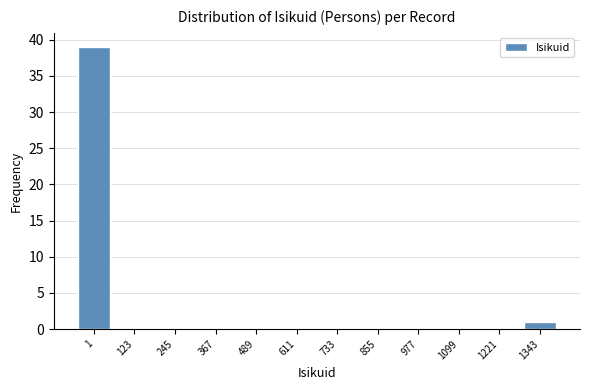

Reading right to left, extract all data points from this chart.

1343=1	1221=0	1099=0	977=0	855=0	733=0	611=0	489=0	367=0	245=0	123=0	1=39